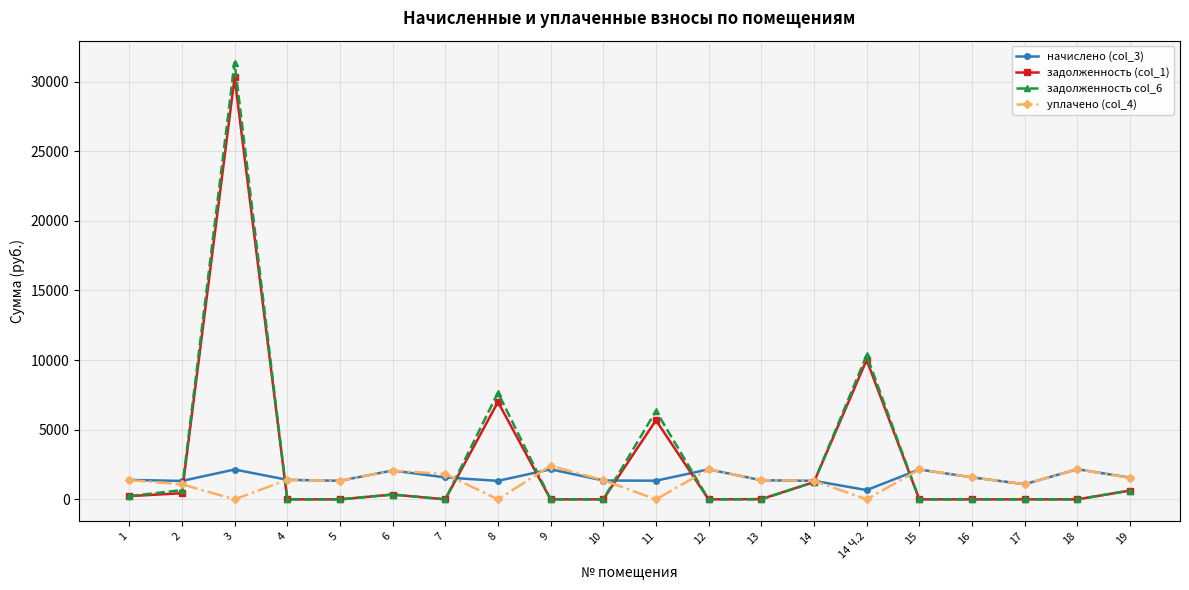

Which series has the widest spread of values?

задолженность col_6